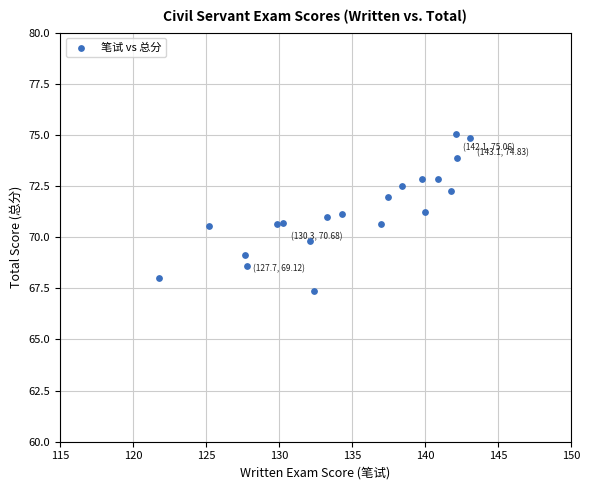

What is the range of Y values (max minus min)?

7.7